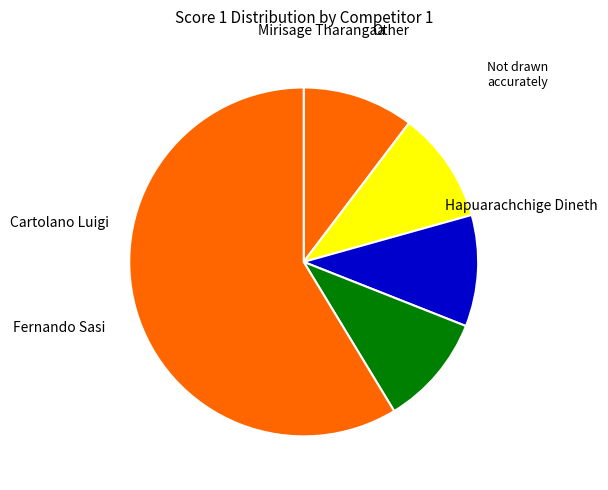

How many segments does this pie chart have?

5